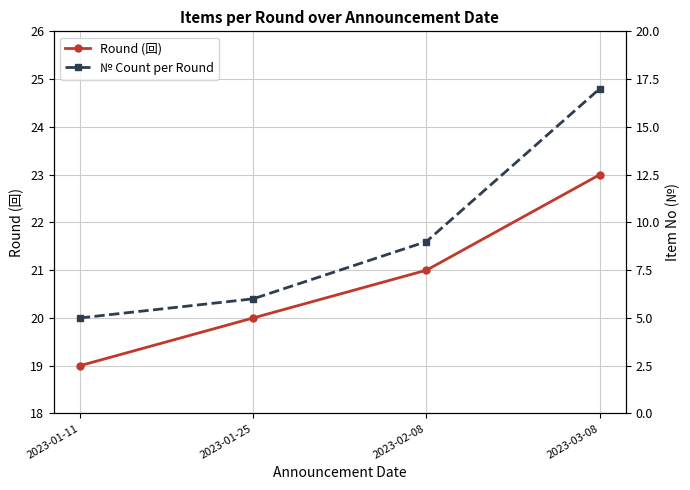

At which label is № Count per Round closest to 11?

2023-02-08